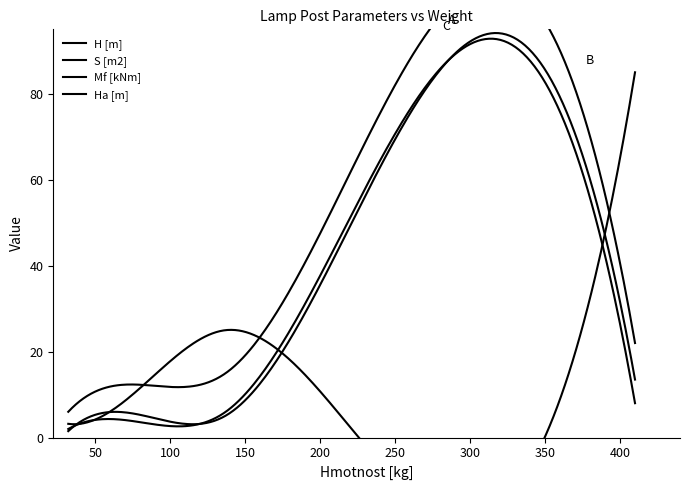

What is the total value across all series at 144?

56.8